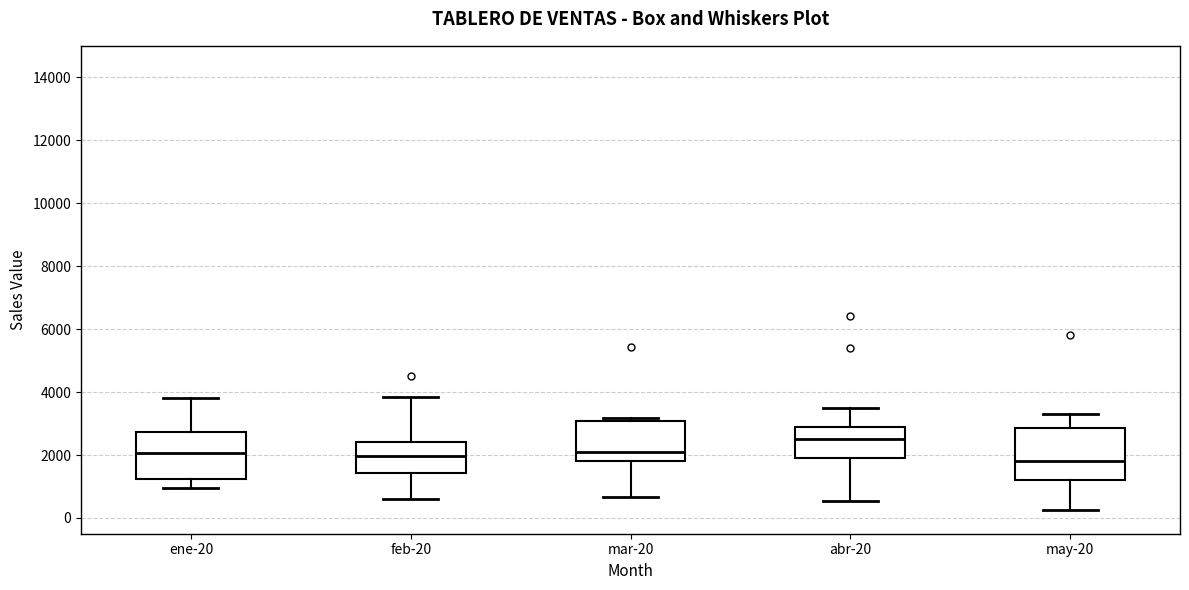

Reading left to right, read every box against the y-axis: the position of its median line, the range the box covers, and the ends of its whiskers. The values are not printed on the chart, so give them approximately, as read against the axis.

ene-20: median 2000, box 1200 to 2800, whiskers 1000 to 3800
feb-20: median 2000, box 1400 to 2400, whiskers 600 to 3800
mar-20: median 2200, box 1800 to 3000, whiskers 600 to 3200
abr-20: median 2600, box 2000 to 3000, whiskers 600 to 3600
may-20: median 1800, box 1200 to 2800, whiskers 200 to 3400